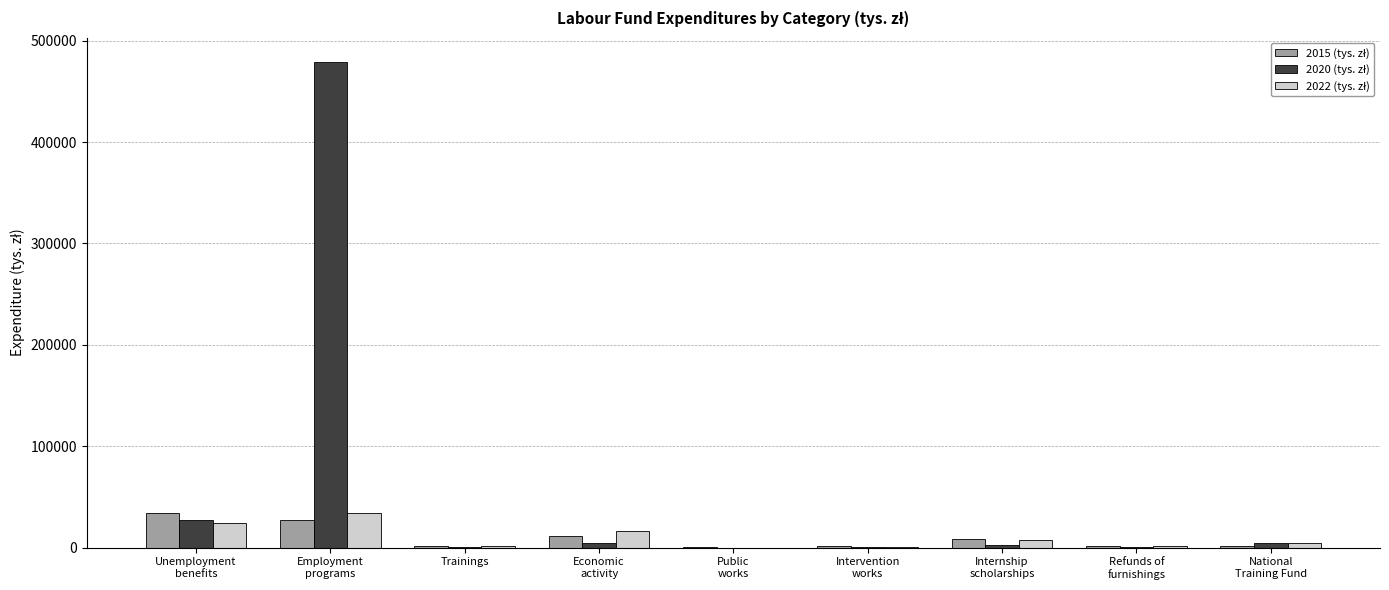

Does the chart contain stacked bars?

No